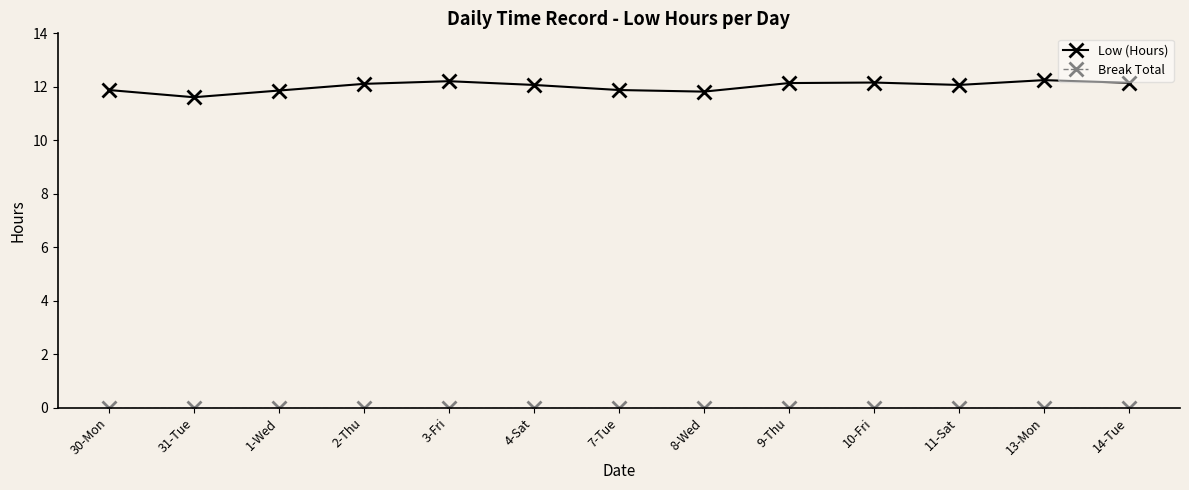

What position from the left is 30-Mon?

1